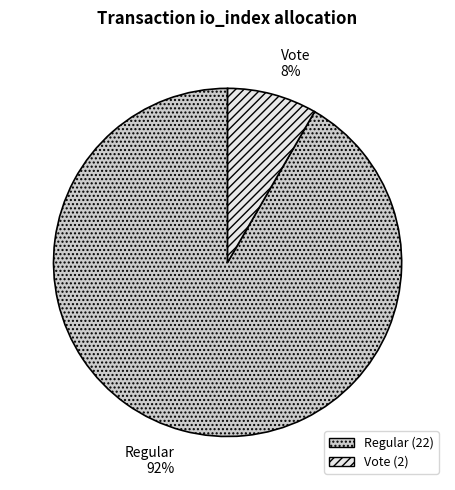

Between Regular and Vote, which is larger?

Regular